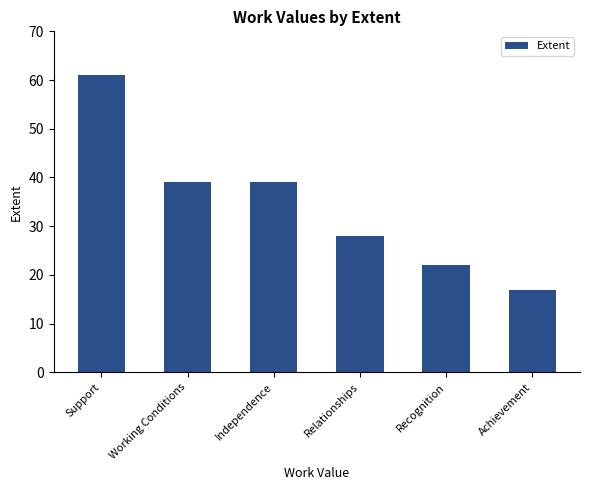

Which label corresponds to the smallest value in the chart?

Achievement